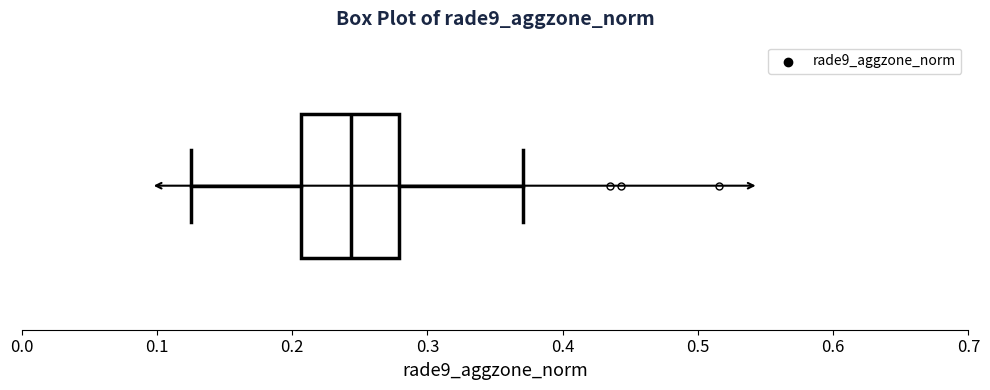

Where does the median line of the box sit on the x-axis? The values are not printed on the chart, so give them approximately, as read against the axis.

0.24